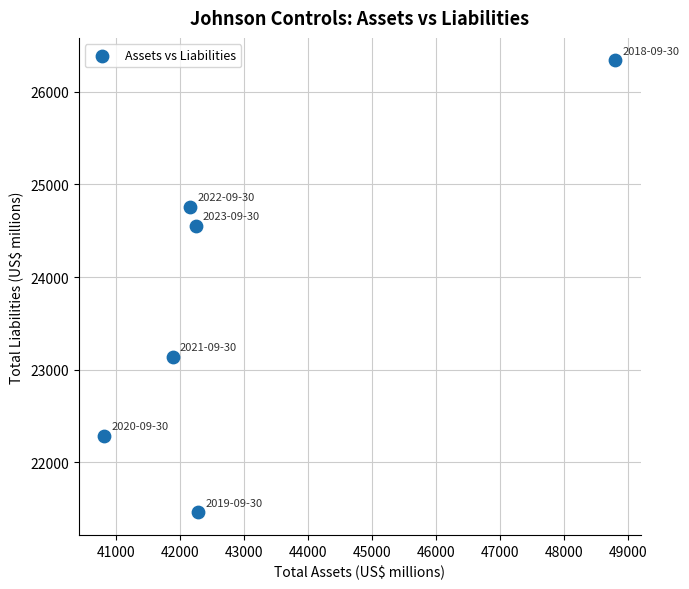

What Y value in the scatter plot is closest to 23898?

24548